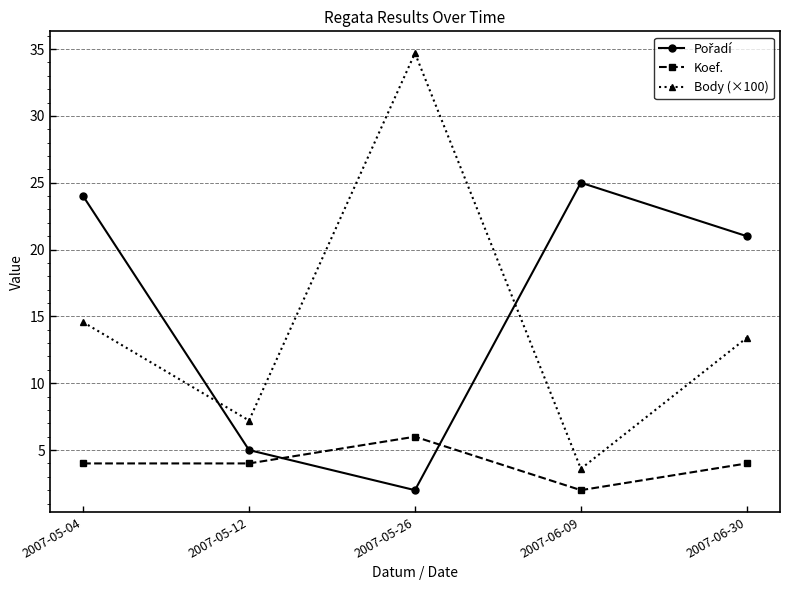

How many values in the Body (×100) series exceed 13?

3